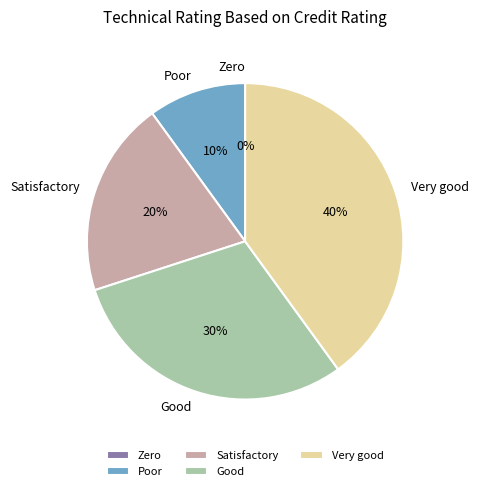

To the nearest percent, what portion does Good represent?

30%